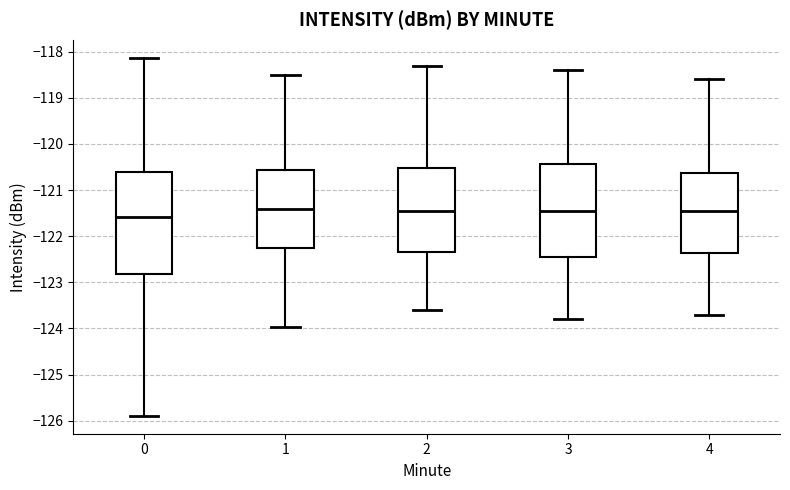

Comparing the boxes themselves (not the whiskers), which one is the tallest?

0